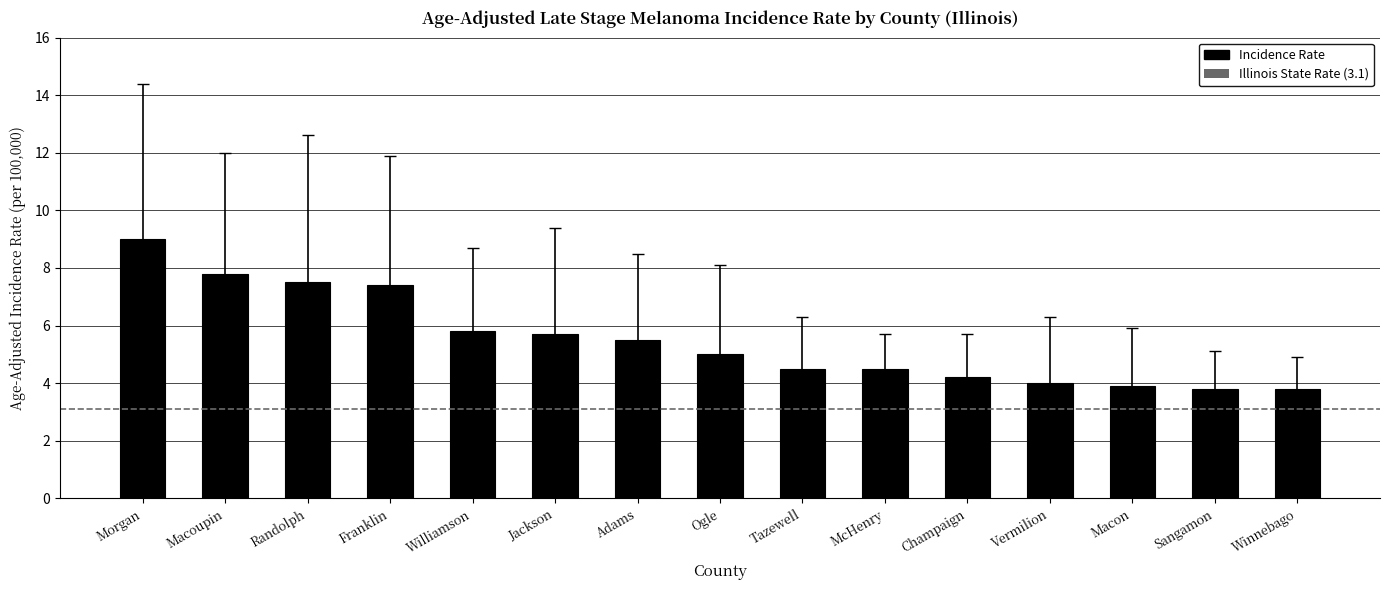

The value at Vermilion is 4.0. True or false?

True